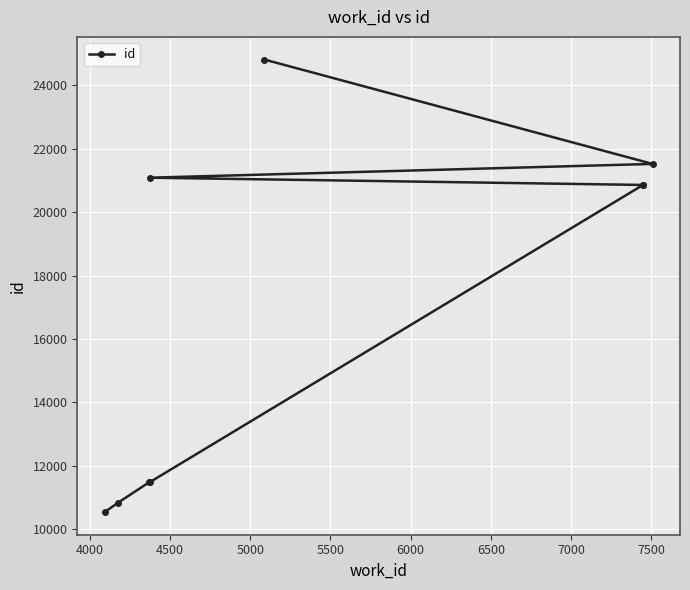

Approximately how many times larger is the value at 6000 compared to 7000?

1.0